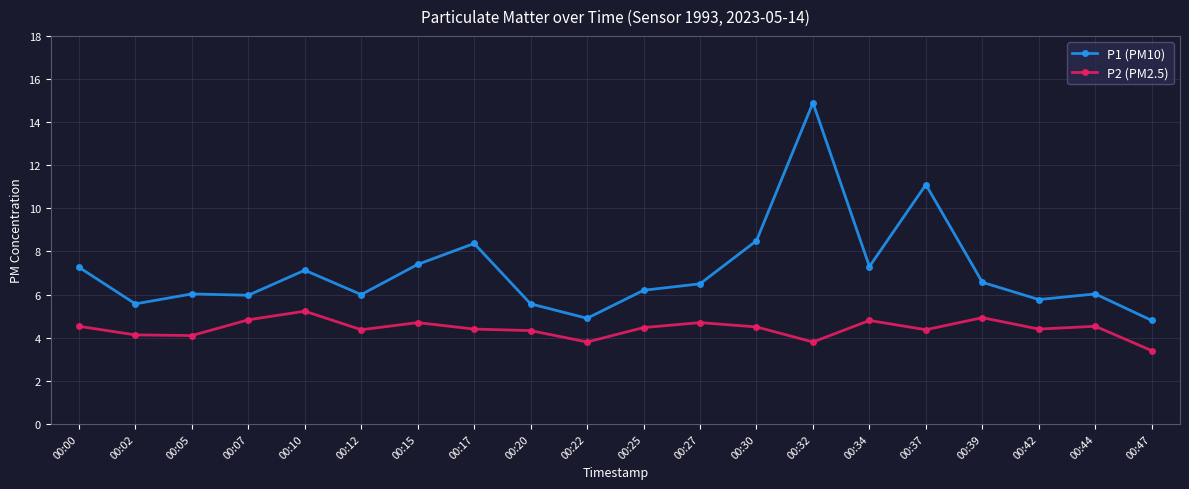

How many distinct data groups are displayed?

2